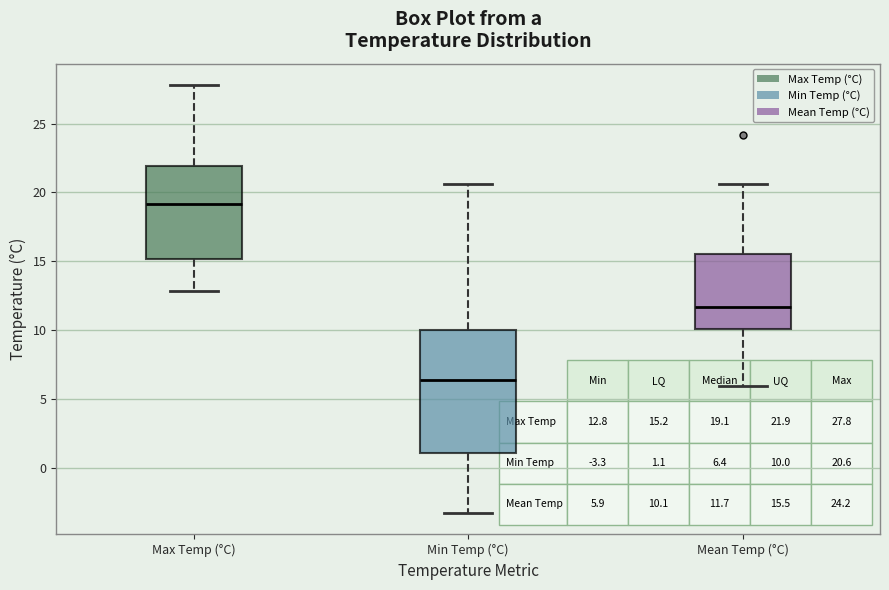

Which box's median line is the lowest?

Min Temp (°C)